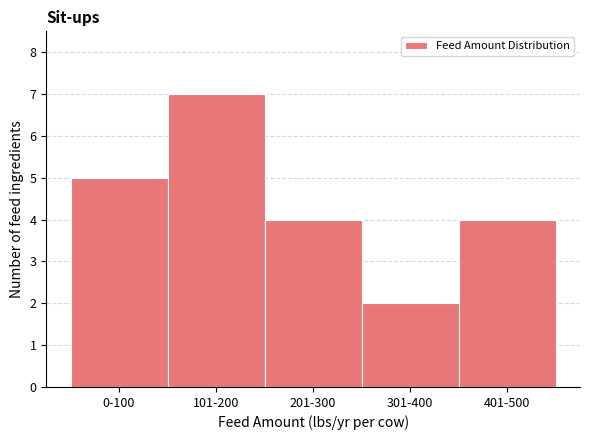

Reading left to right, list all the values displayed in this chart.

5	7	4	2	4